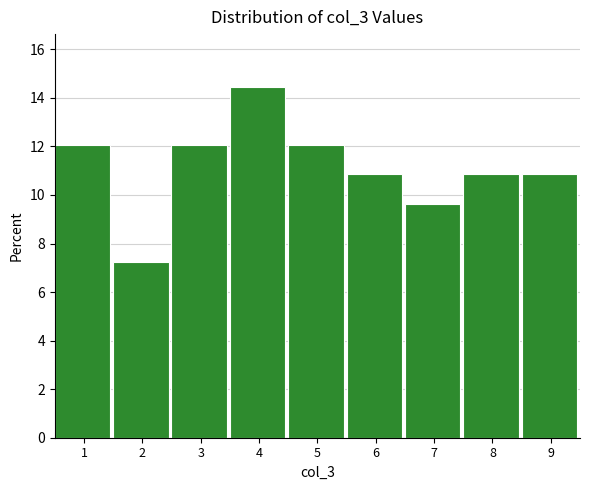

Reading left to right, extract all data points from this chart.

1=12.0	2=7.2	3=12.0	4=14.5	5=12.0	6=10.8	7=9.6	8=10.8	9=10.8